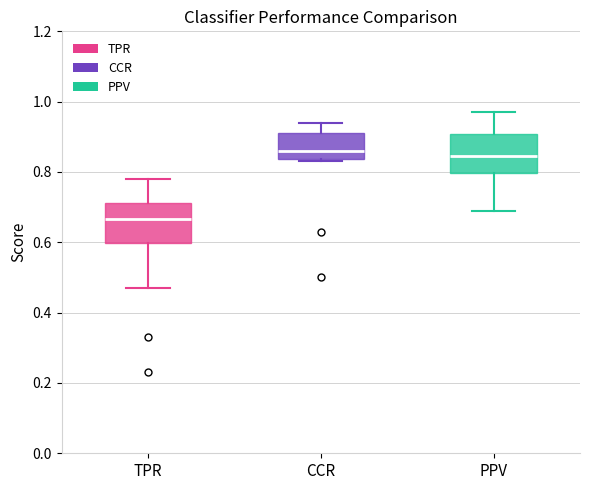

Reading left to right, transcribe this box plot: for each box, give where its median line is, the range the box spans, and where its two whiskers end, as read against the y-axis. The values are not printed on the chart, so give them approximately, as read against the axis.

TPR: median 0.66, box 0.60 to 0.72, whiskers 0.48 to 0.78
CCR: median 0.86, box 0.84 to 0.92, whiskers 0.84 (just below the box's lower edge) to 0.94
PPV: median 0.84, box 0.80 to 0.90, whiskers 0.70 to 0.98